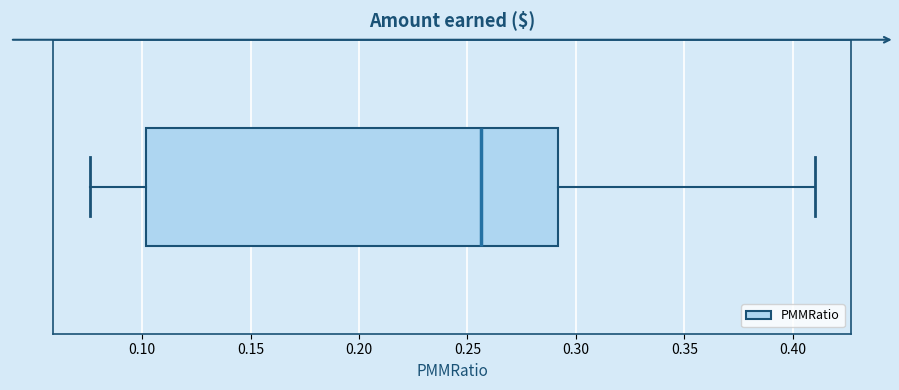

Read this box plot against the x-axis: the position of the median line, the range covered by the box, and the ends of both whiskers. The values are not printed on the chart, so give them approximately, as read against the axis.

median 0.255, box 0.100 to 0.290, whiskers 0.075 to 0.410